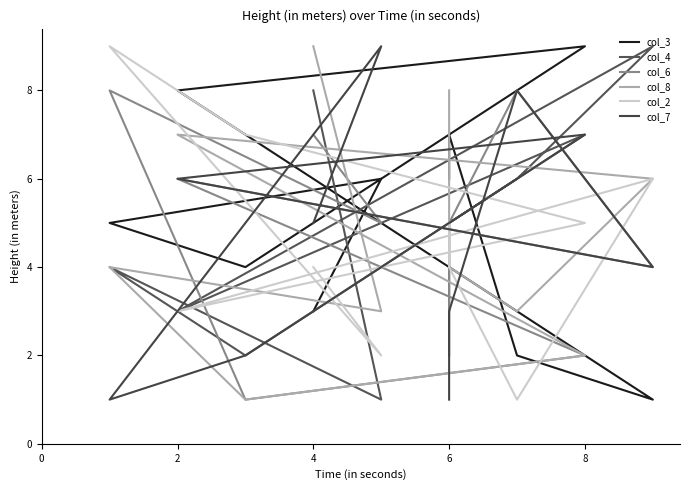

At which label does col_2 reach its minimum?

7